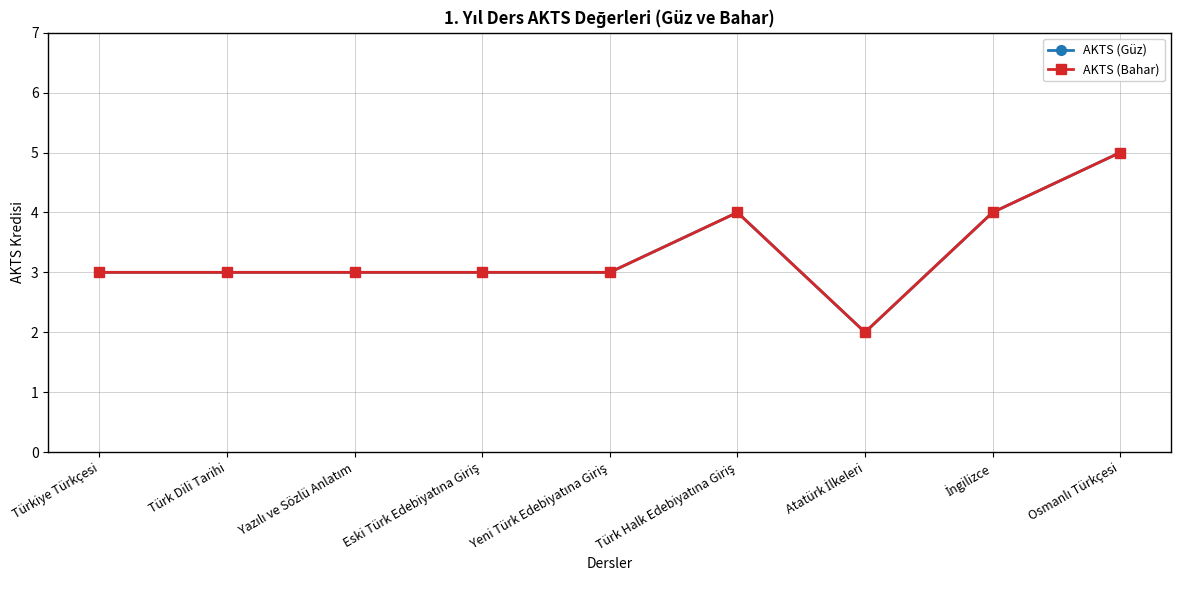

What is the greatest value displayed?

5